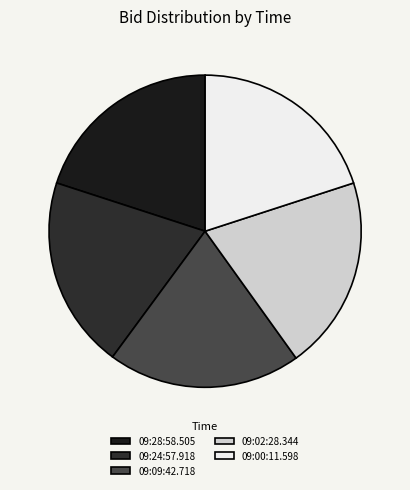

What percentage is the 09:24:57.918 slice, to the nearest percent?

20%